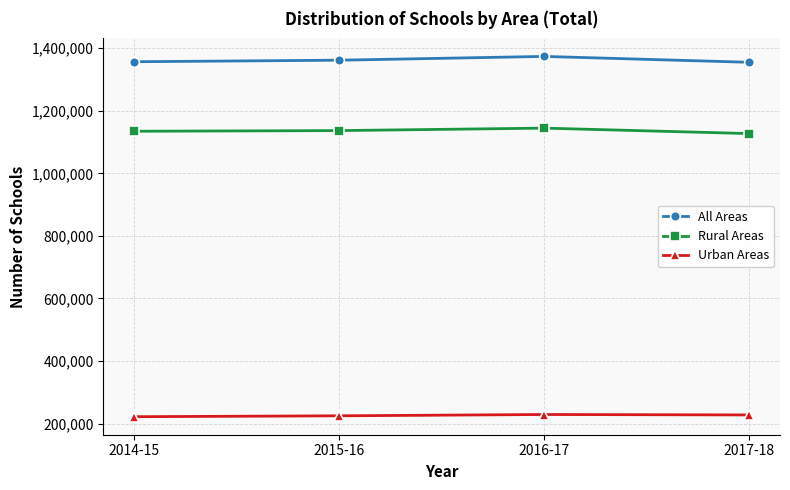

True or false: Rural Areas has a value of 339131 at 2015-16.

False